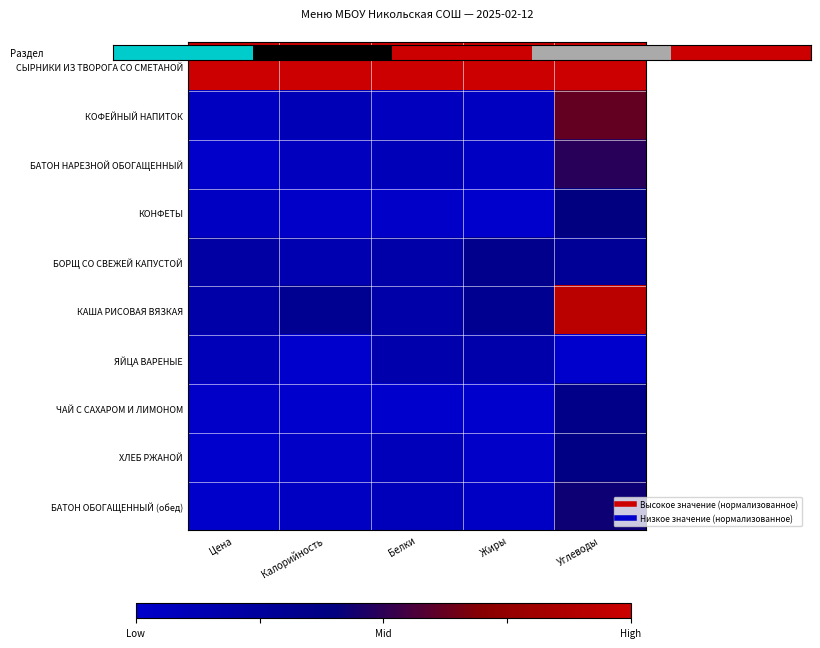

Rank the series by their maximum value, from highest to lowest.

СЫРНИКИ ИЗ ТВОРОГА СО СМЕТАНОЙ, КАША РИСОВАЯ ВЯЗКАЯ, КОФЕЙНЫЙ НАПИТОК, БАТОН НАРЕЗНОЙ ОБОГАЩЕННЫЙ, БАТОН ОБОГАЩЕННЫЙ (обед), КОНФЕТЫ, ХЛЕБ РЖАНОЙ, ЧАЙ С САХАРОМ И ЛИМОНОМ, БОРЩ СО СВЕЖЕЙ КАПУСТОЙ, ЯЙЦА ВАРЕНЫЕ